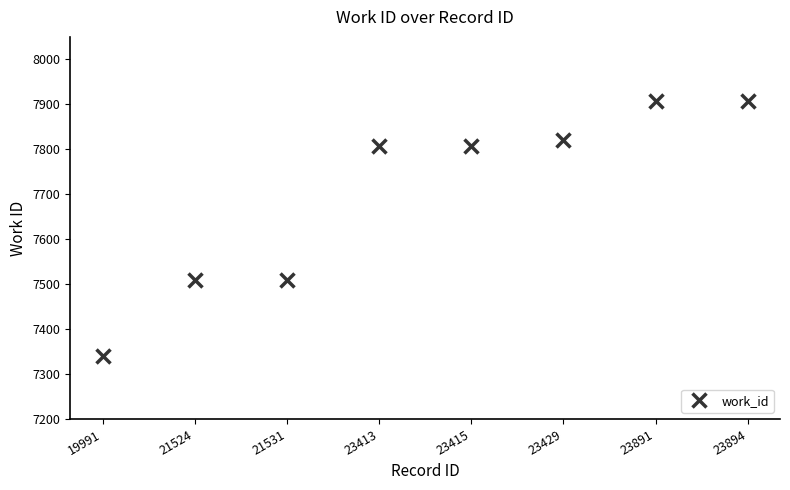

Approximately how many times larger is the value at 23891 compared to 19991?

1.1